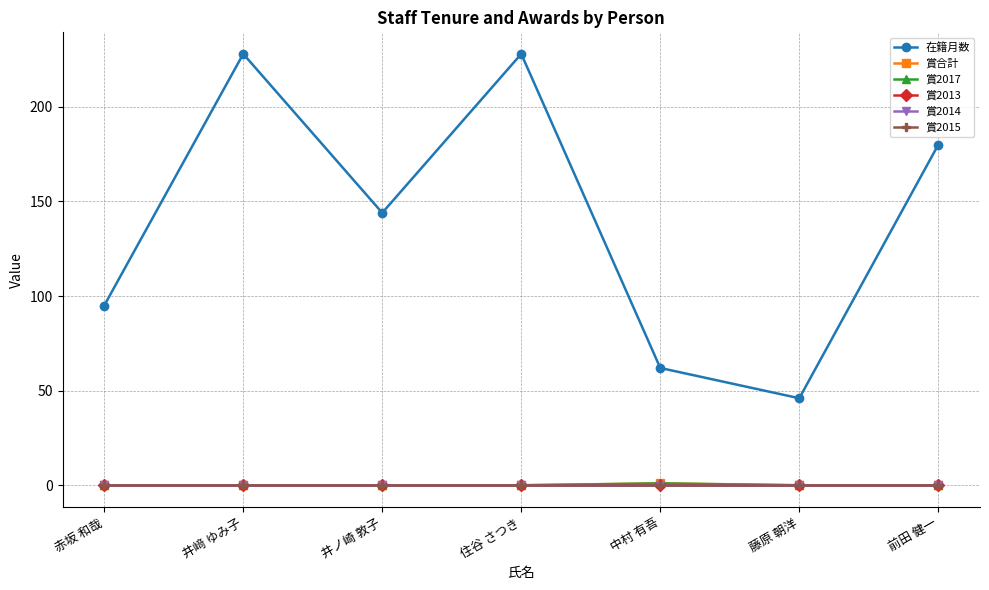

Where is the first local maximum for 賞2017?

中村 有吾